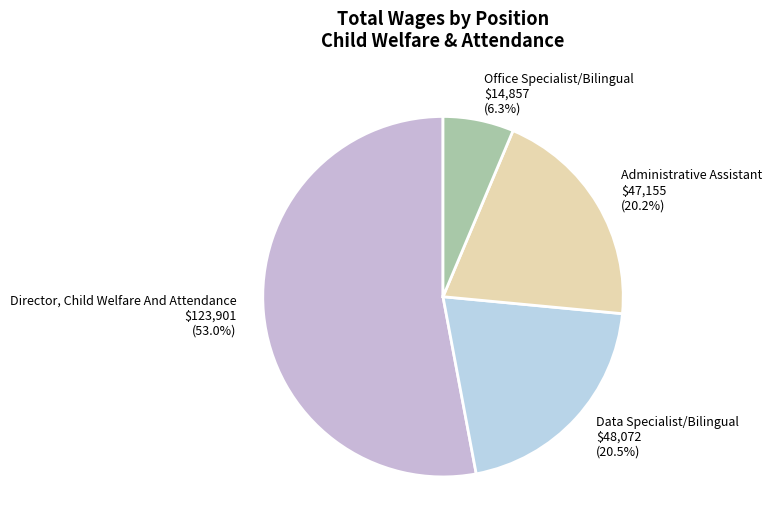

Combined, what portion of the pie is Director, Child Welfare And Attendance and Office Specialist/Bilingual?

59.3%